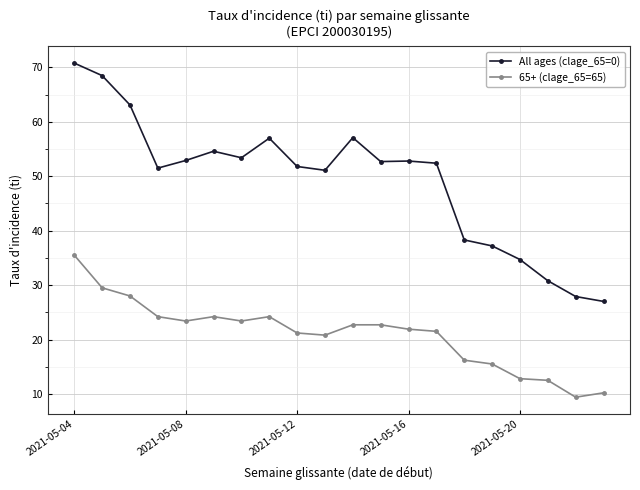

Which series has the largest total across all categories?

All ages (clage_65=0)